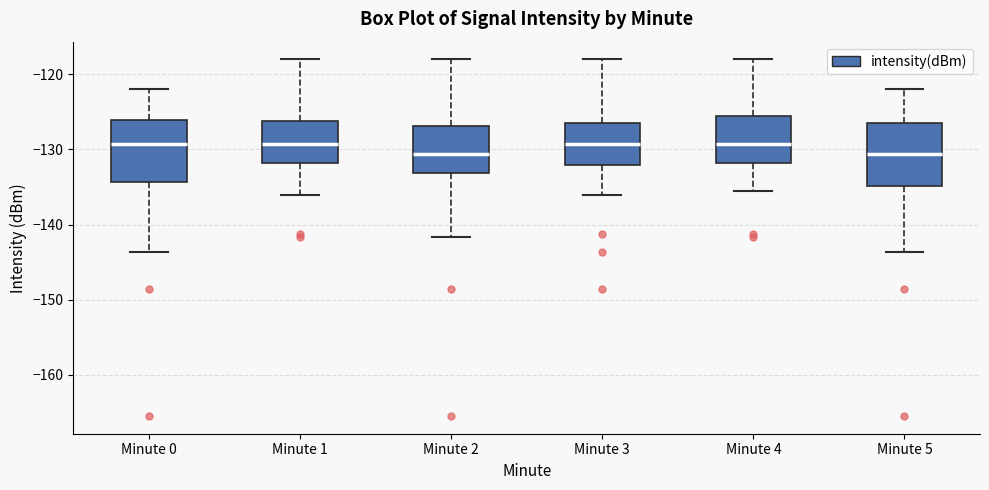

Reading left to right, transcribe this box plot: for each box, give where its median line is, the range the box spans, and where its two whiskers end, as read against the y-axis. The values are not printed on the chart, so give them approximately, as read against the axis.

Minute 0: median -129, box -134 to -126, whiskers -144 to -122
Minute 1: median -129, box -132 to -126, whiskers -136 to -118
Minute 2: median -131, box -133 to -127, whiskers -142 to -118
Minute 3: median -129, box -132 to -126, whiskers -136 to -118
Minute 4: median -129, box -132 to -126, whiskers -136 to -118
Minute 5: median -131, box -135 to -126, whiskers -144 to -122